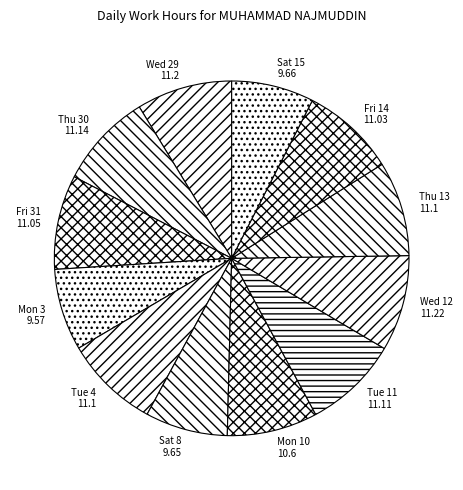

Does Tue 11 11.11 represent more than half of the total?

No